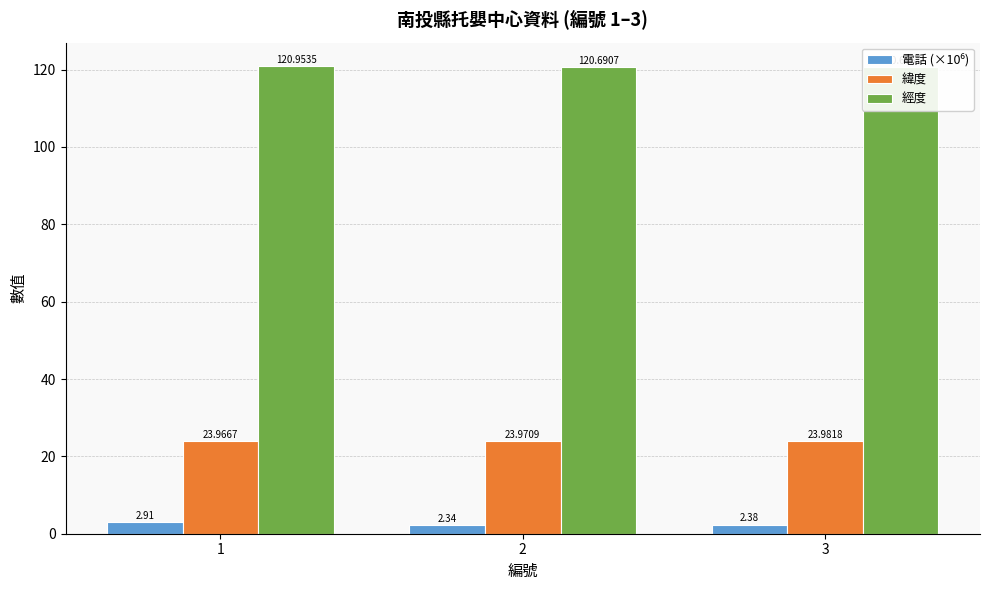

What is the value of the 緯度 bar at the 1st from the left?

24.0